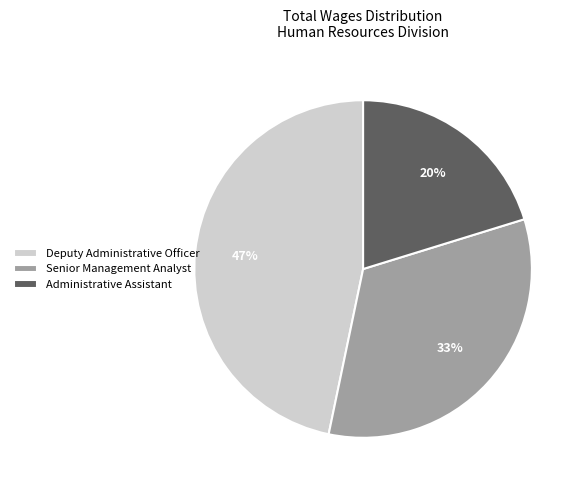

Between Administrative Assistant and Deputy Administrative Officer, which is larger?

Deputy Administrative Officer